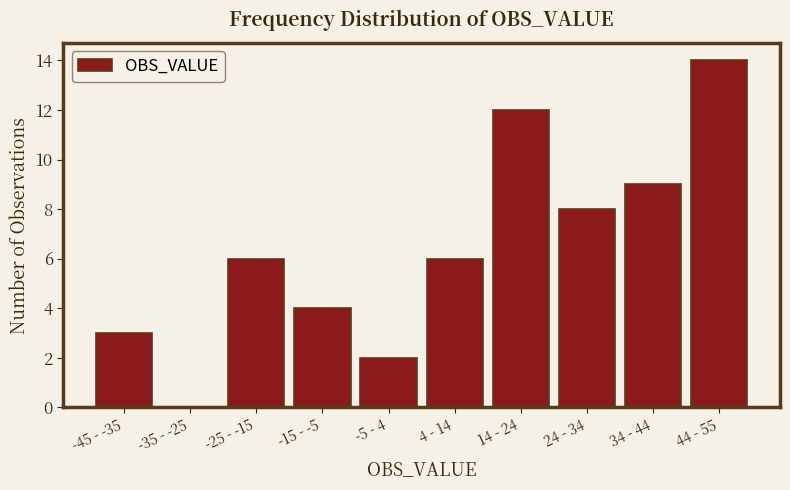

Reading left to right, what are all the values shown in this chart?

-45 - -35=3	-35 - -25=0	-25 - -15=6	-15 - -5=4	-5 - 4=2	4 - 14=6	14 - 24=12	24 - 34=8	34 - 44=9	44 - 55=14